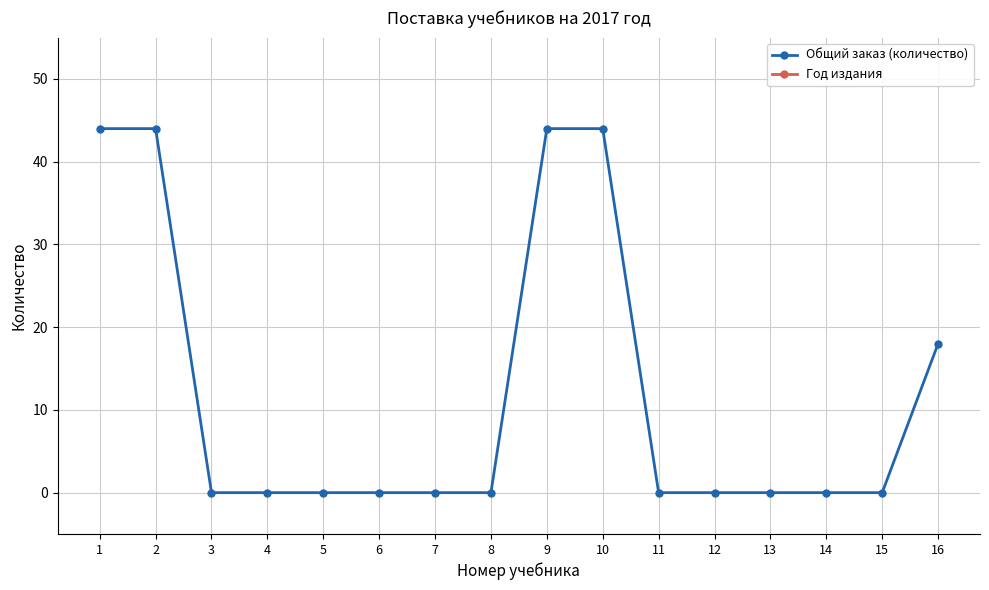

True or false: Год издания and Общий заказ (количество) intersect in this chart.

False